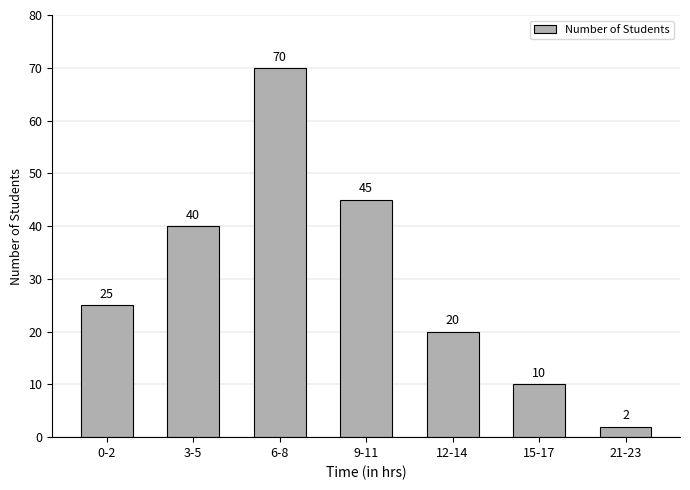

Reading left to right, list all the values displayed in this chart.

25	40	70	45	20	10	2